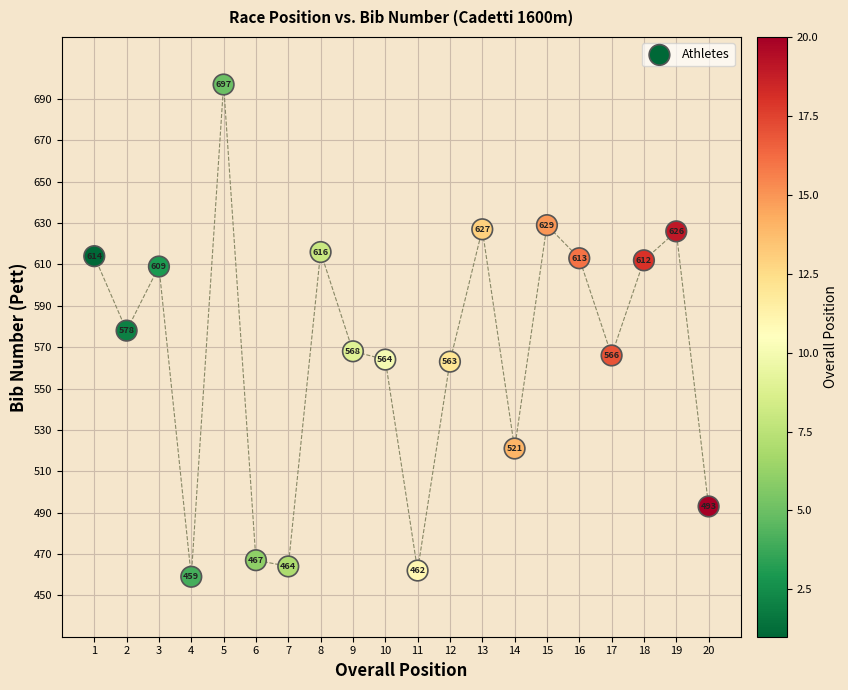

What Y value in the scatter plot is closest to 578?

578